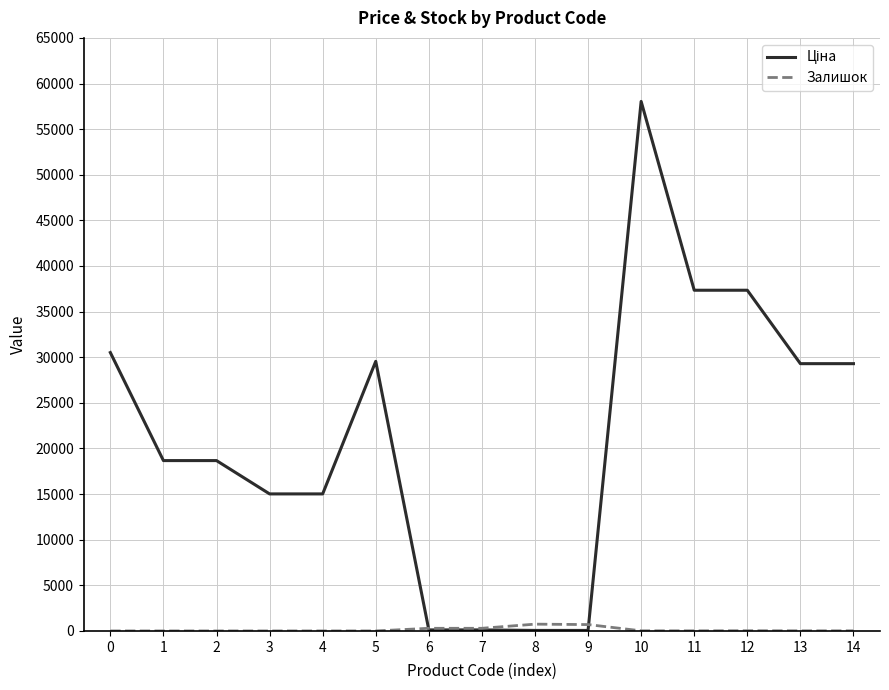

What is the total value across all series at 4?

15019.2